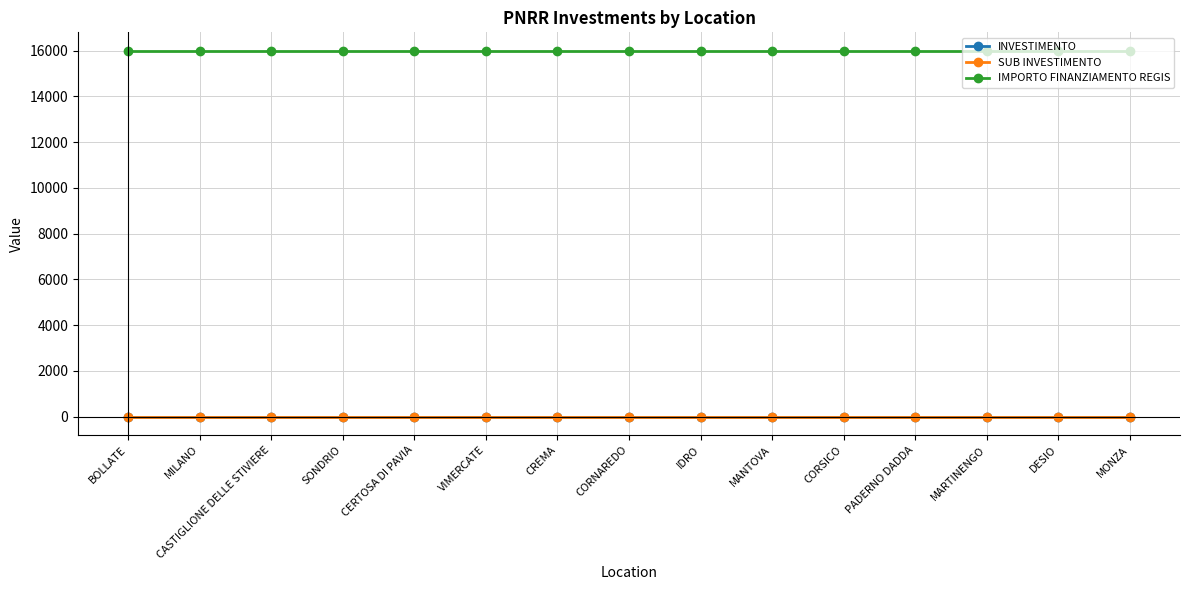

Does the chart have visible grid lines?

Yes